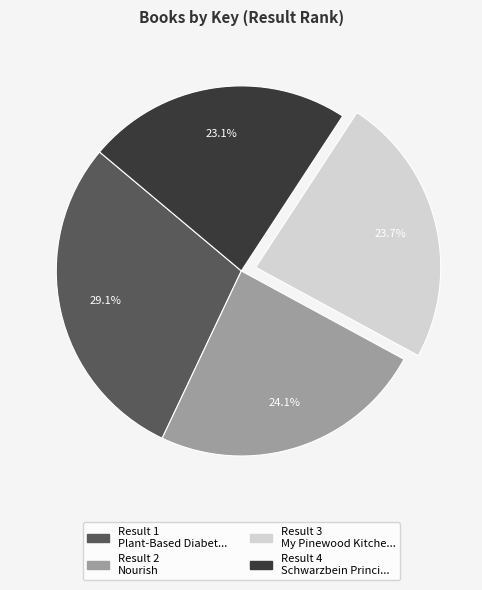

What is the total percentage of Result 4 Schwarzbein Princi... and Result 2 Nourish?

47.2%